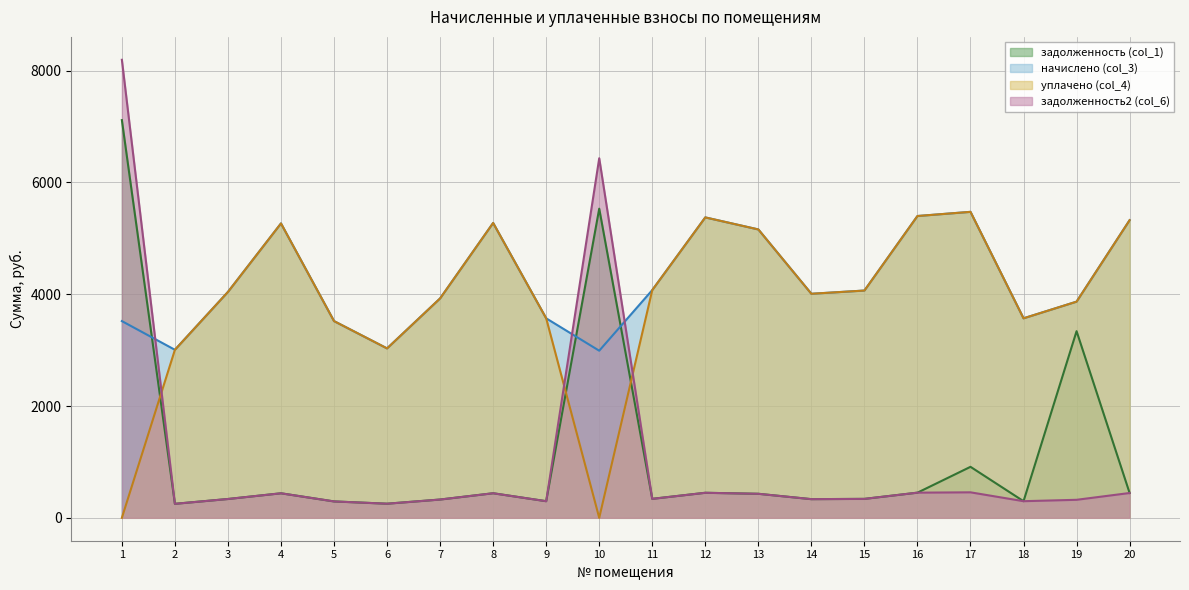

After their last crossing, which series has the higher values: уплачено (col_4) or задолженность2 (col_6)?

уплачено (col_4)